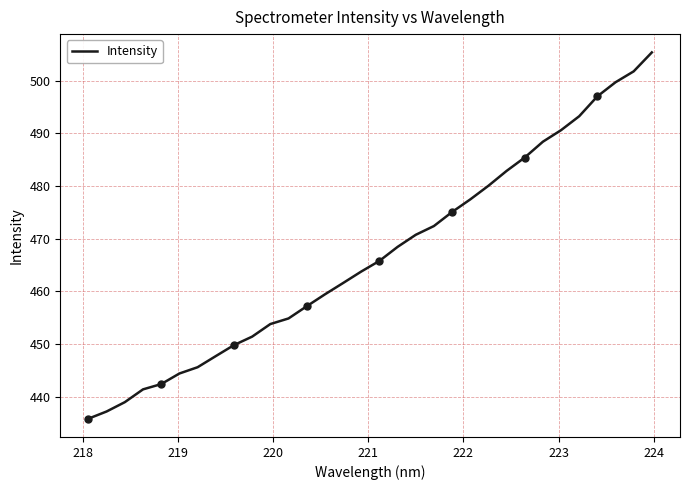

What is the difference between the maximum and minimum values?

69.5